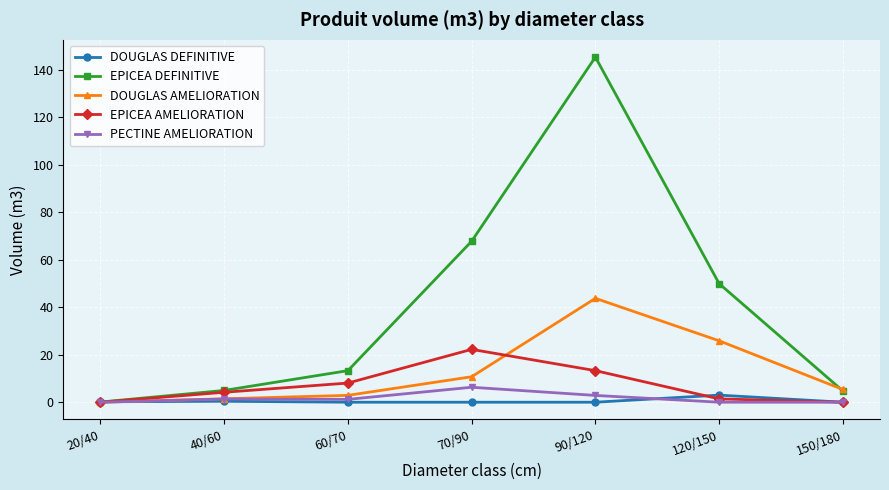

Which series has the widest spread of values?

EPICEA DEFINITIVE